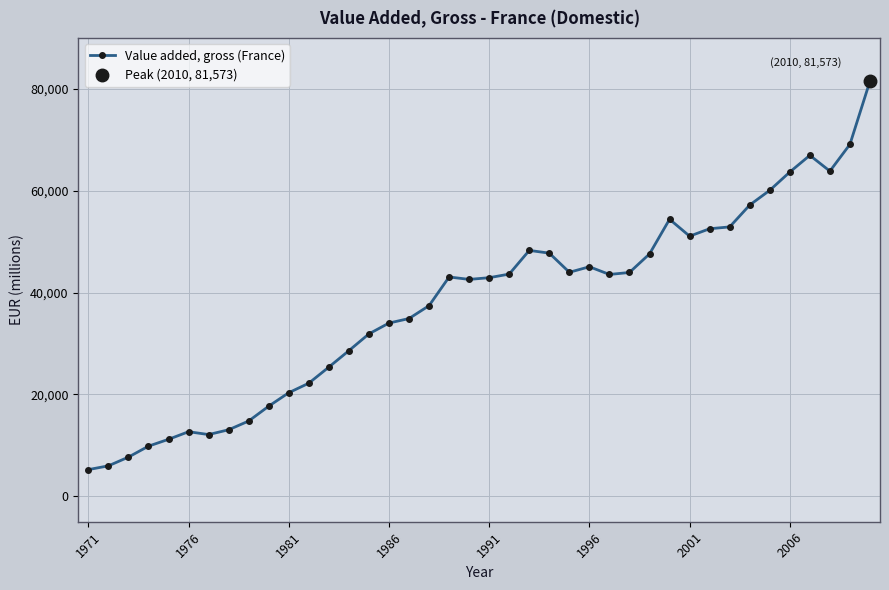

True or false: Value added, gross (France) has more than 2 interior local peaks.

True